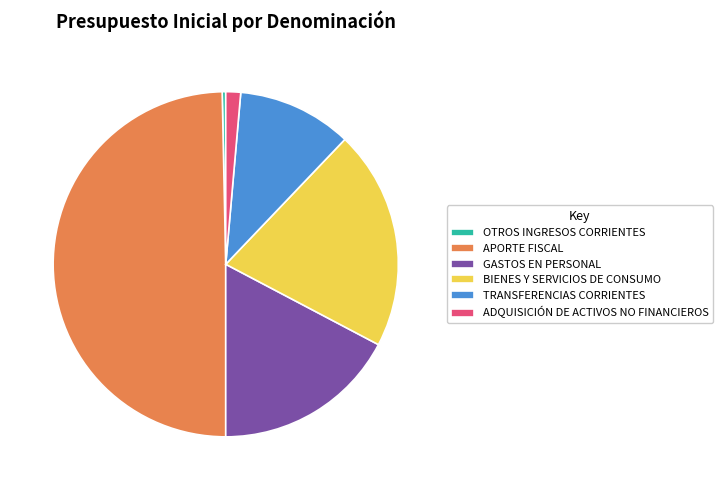

Which has a higher value, TRANSFERENCIAS CORRIENTES or BIENES Y SERVICIOS DE CONSUMO?

BIENES Y SERVICIOS DE CONSUMO